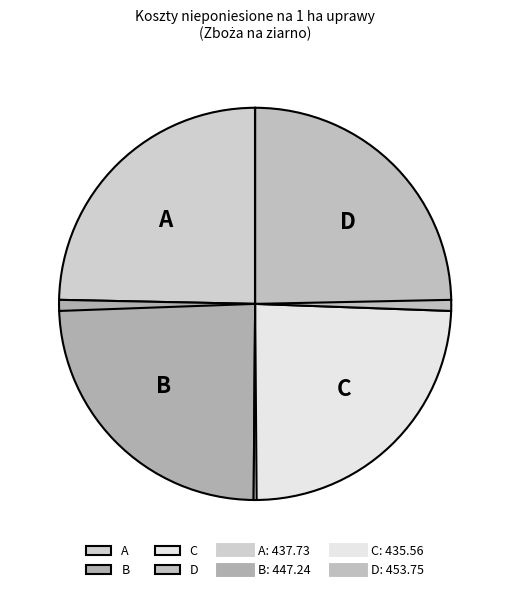

Is the sum of B and D greater than half?

Yes